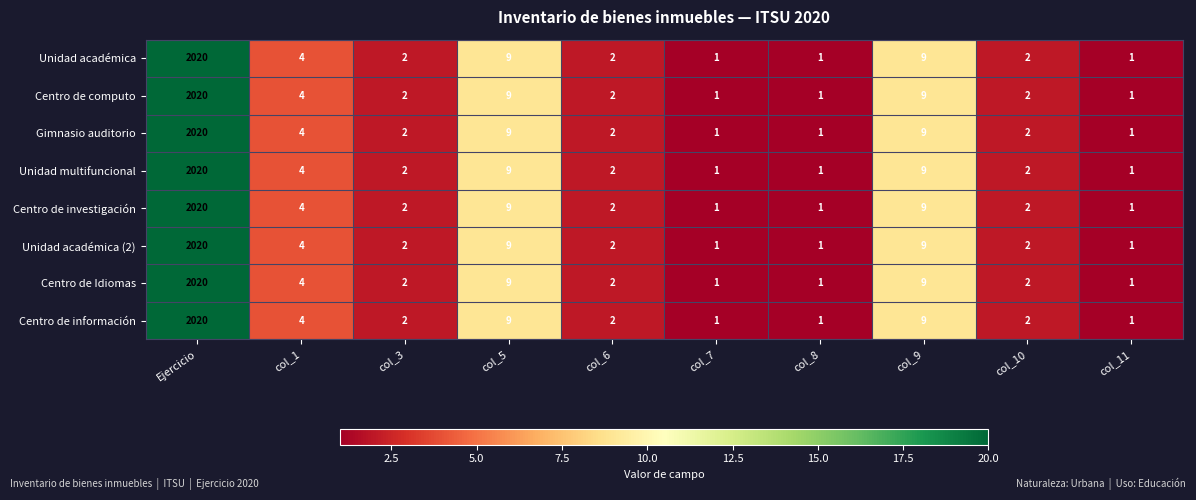

The Gimnasio auditorio series shows 6 at col_9. True or false?

False